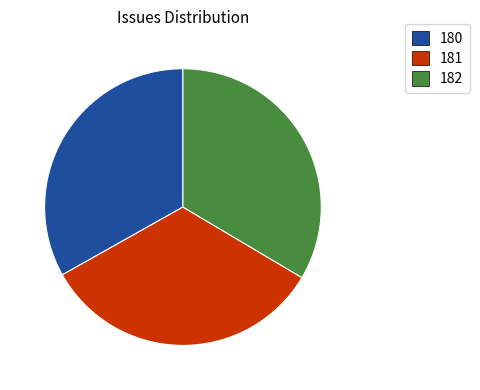

Does any single category account for the majority?

No